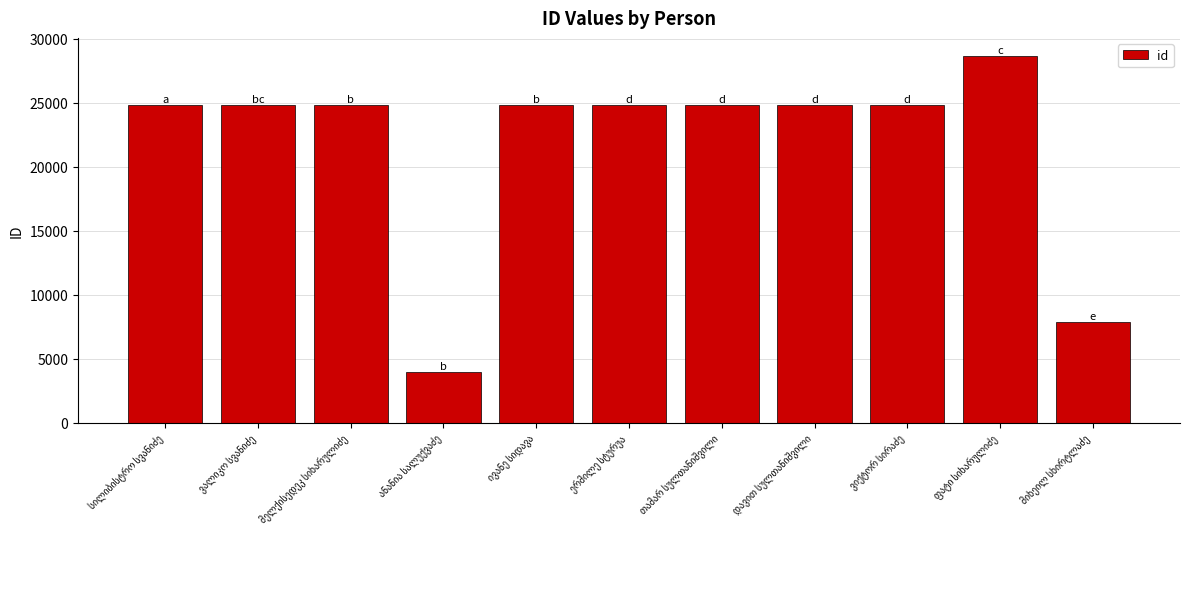

What is the sum of all values?

239057